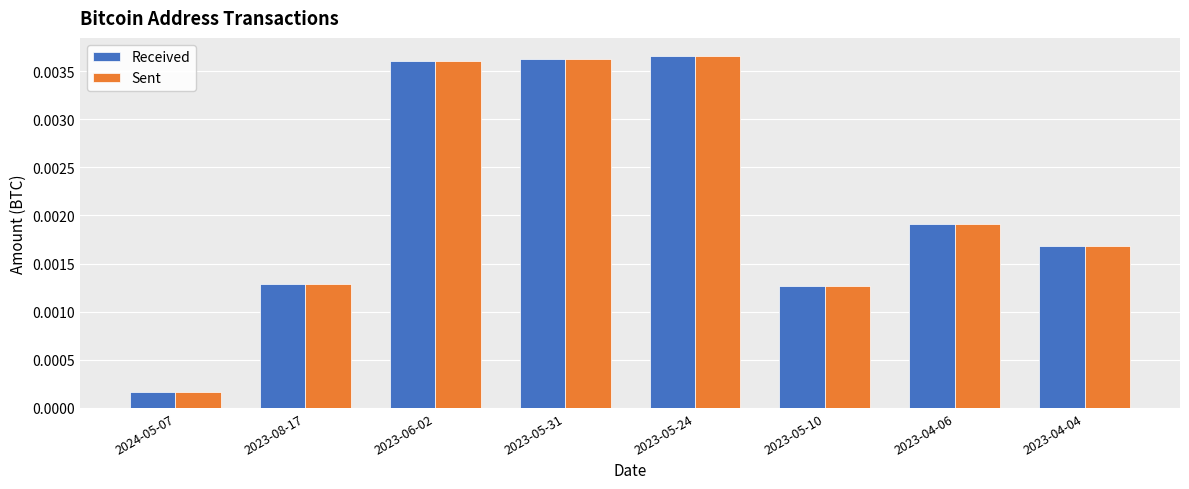

At which label does Sent reach its minimum?

2024-05-07